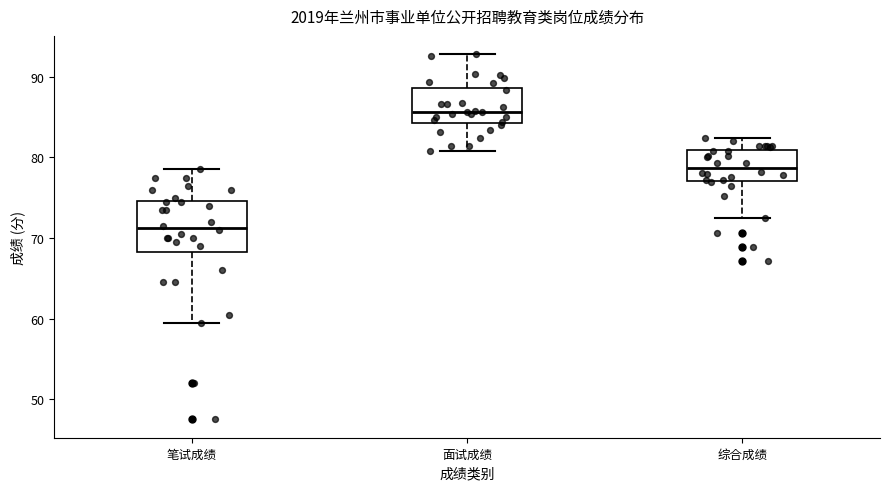

Which box's median line is the highest?

面试成绩